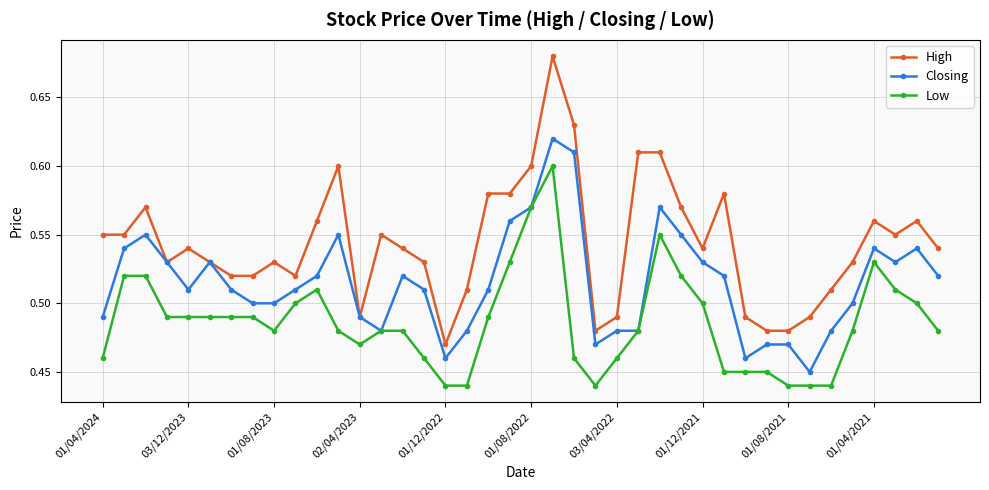

Which series has the largest total across all categories?

High